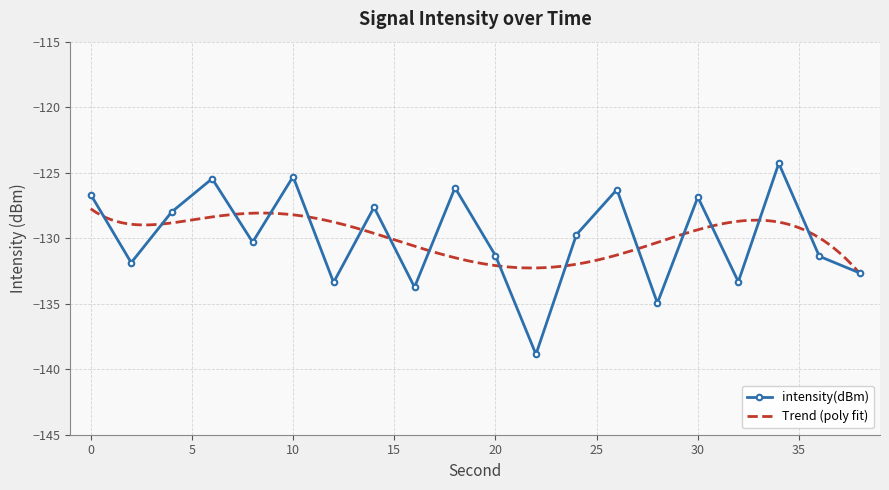

How many interior local valleys does the intensity(dBm) series have?

7